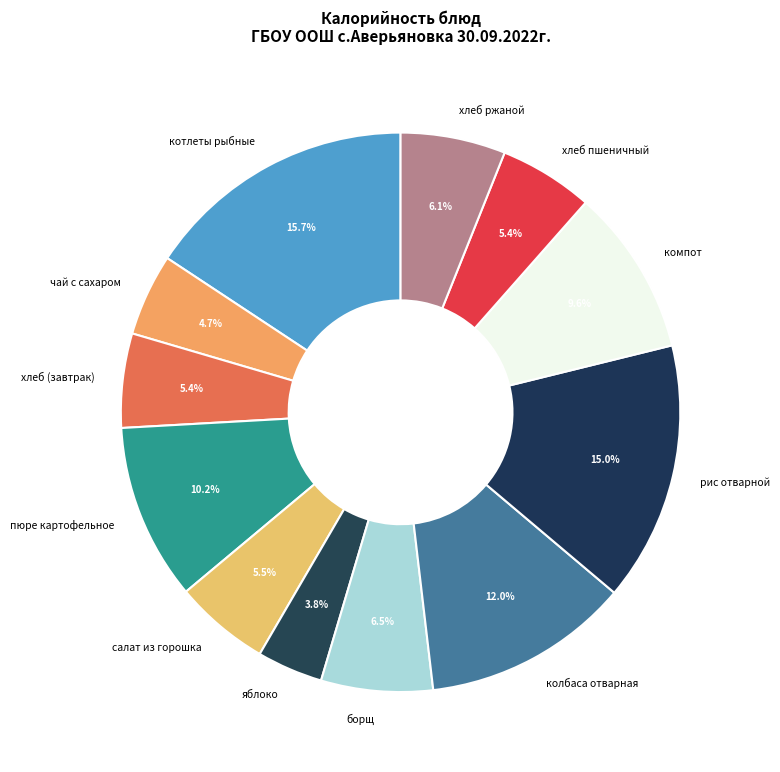

To the nearest percent, what is the difference between the largest and smallest slice percentages?

12%